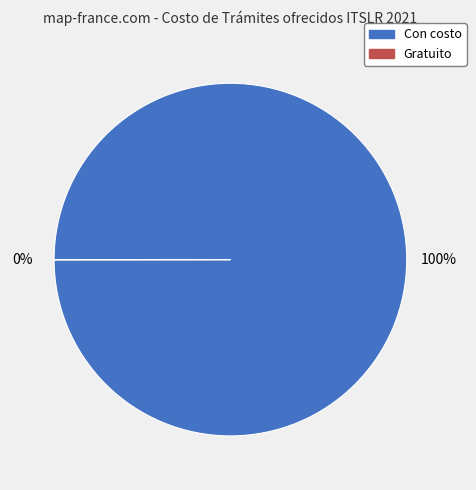

Is there a majority slice in this chart?

Yes